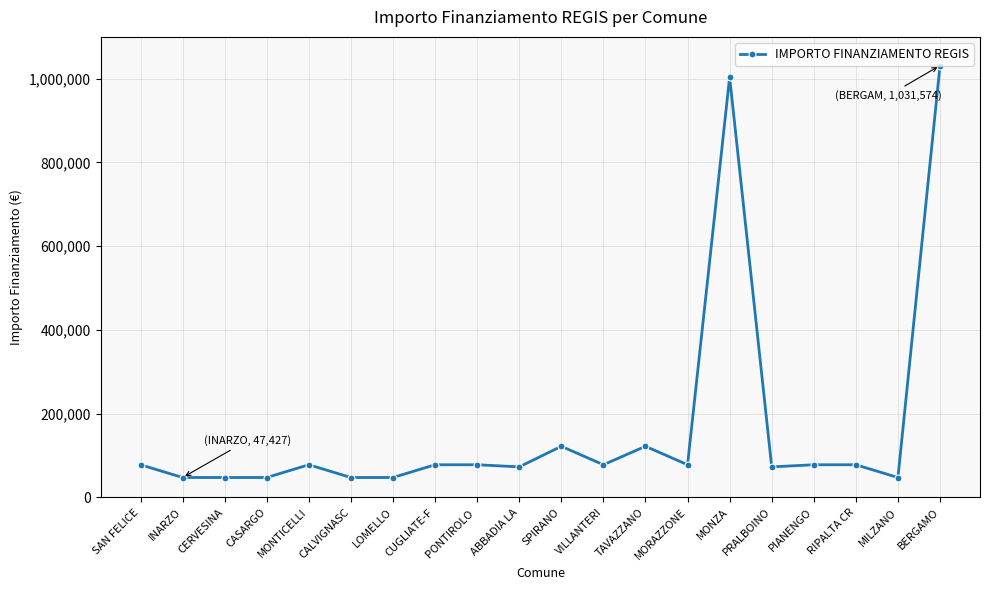

What is the ratio of the value at PRALBOINO to the value at MONZA?

0.1